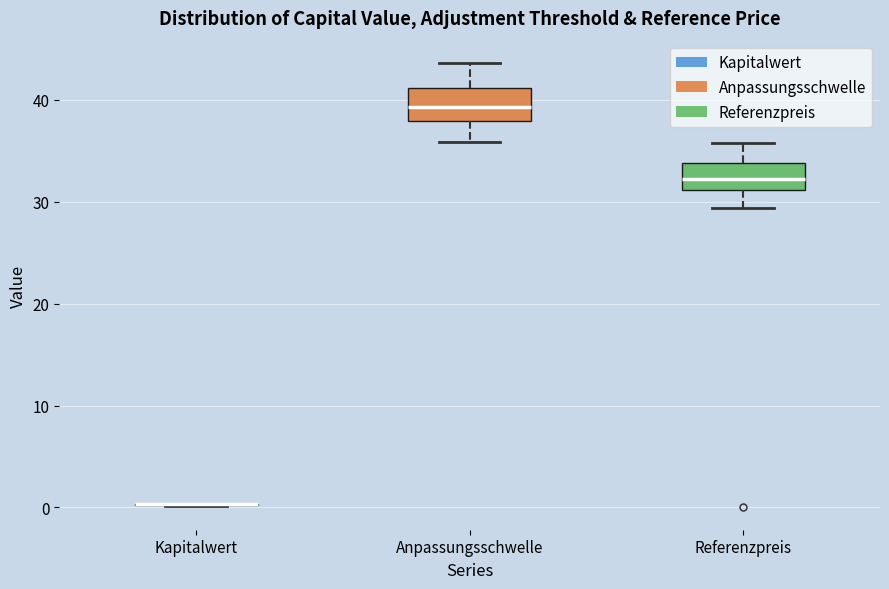

Reading left to right, read every box against the y-axis: the position of its median line, the range the box covers, and the ends of its whiskers. The values are not printed on the chart, so give them approximately, as read against the axis.

Kapitalwert: box collapsed to a line at 0, whiskers 0 to 0
Anpassungsschwelle: median 39, box 38 to 41, whiskers 36 to 44
Referenzpreis: median 32, box 31 to 34, whiskers 29 to 36